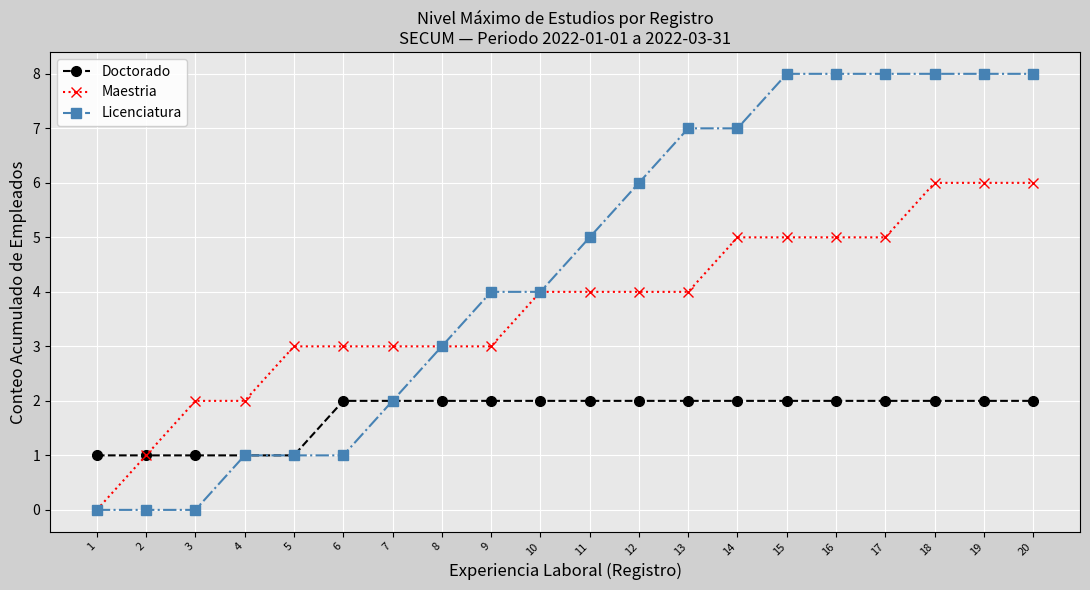

True or false: Maestria has a value of 2 at 2.

False